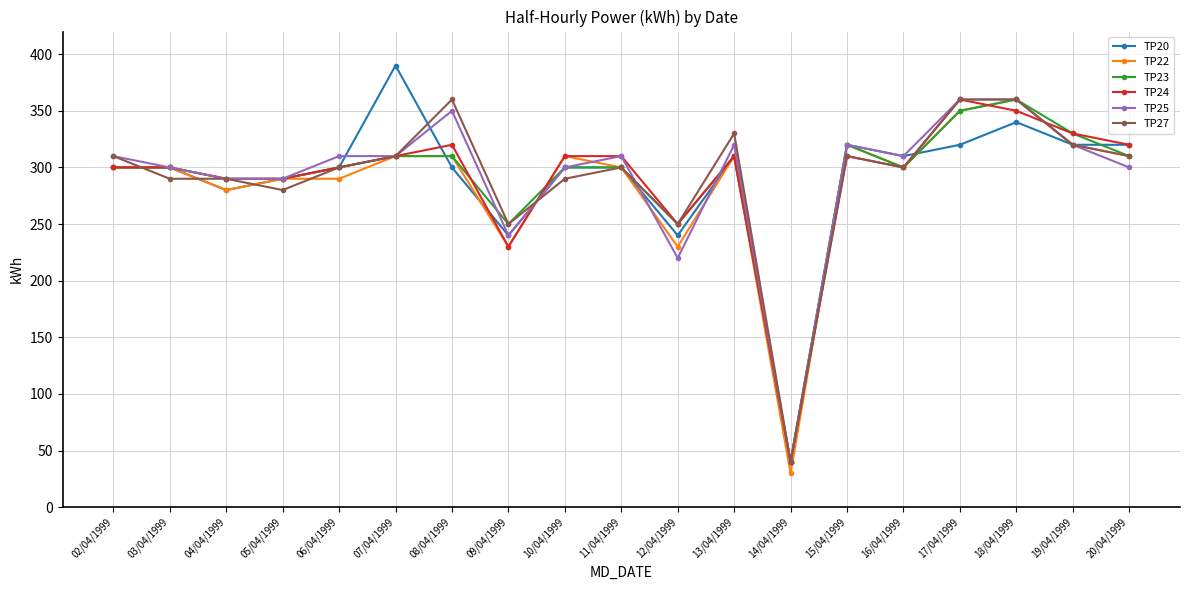

Which category has the lowest value across all series?

14/04/1999